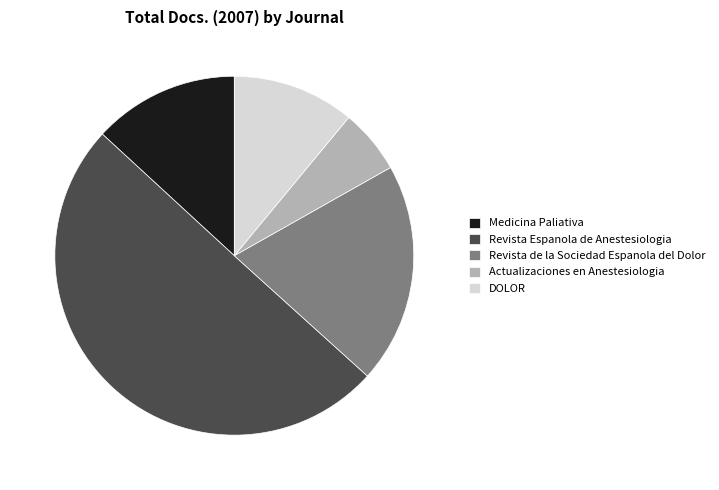

Which slice represents more than half of the pie?

Revista Espanola de Anestesiologia